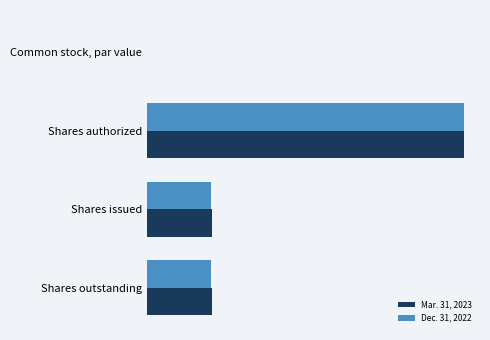

List the series in order of their overall mean, lowest first.

Dec. 31, 2022, Mar. 31, 2023